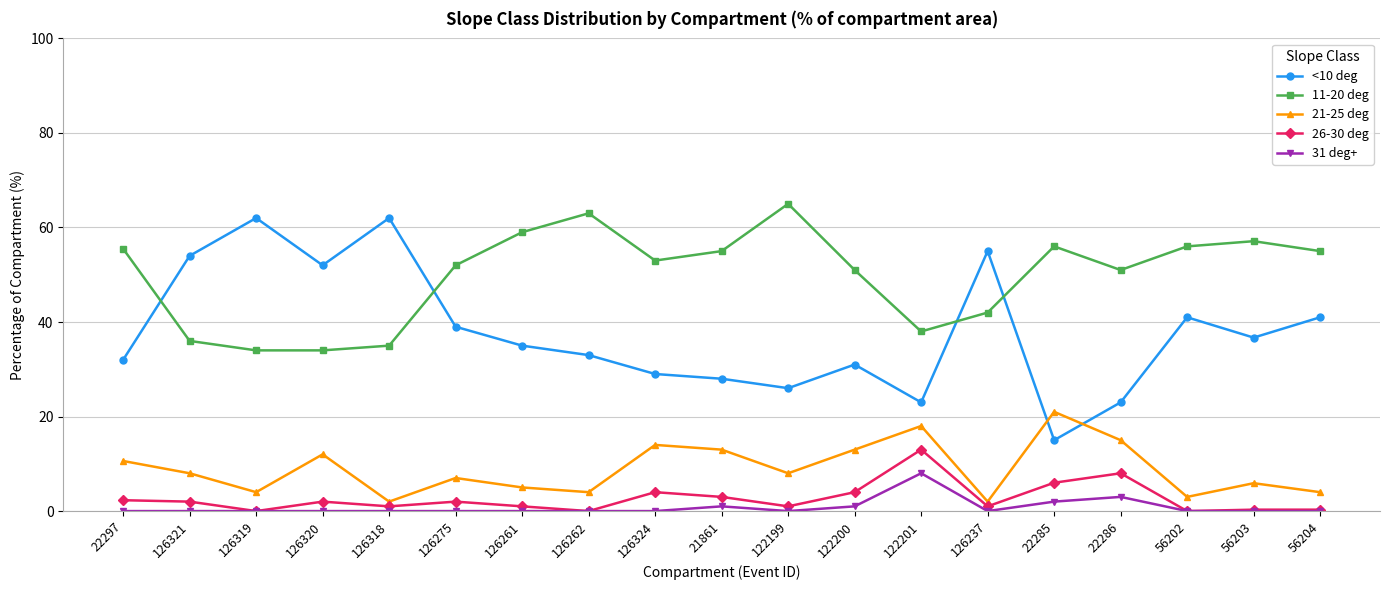

What position from the right is 22285?

5